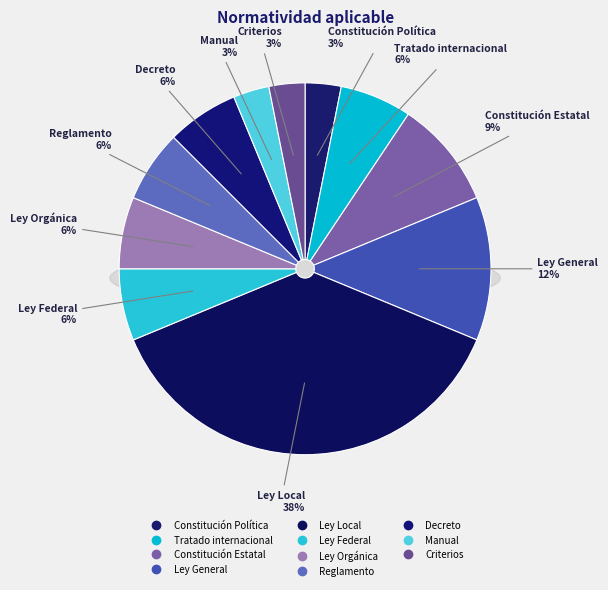

To the nearest percent, what portion does Reglamento represent?

6%